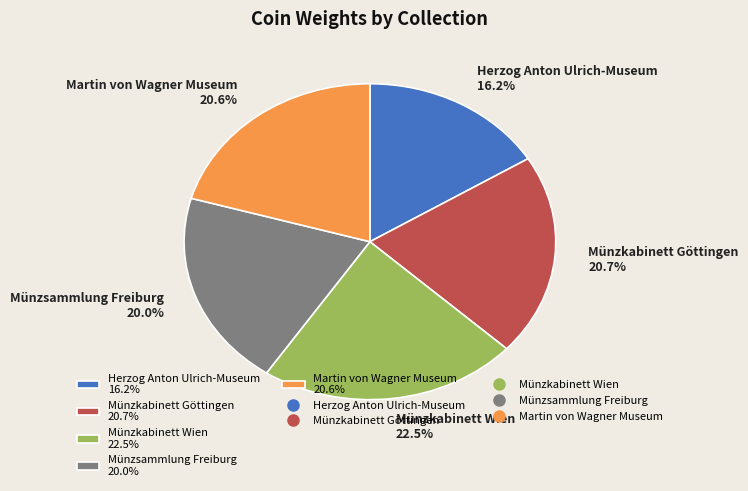

What is the ratio of the value at Münzkabinett Göttingen to the value at Herzog Anton Ulrich-Museum?

1.3